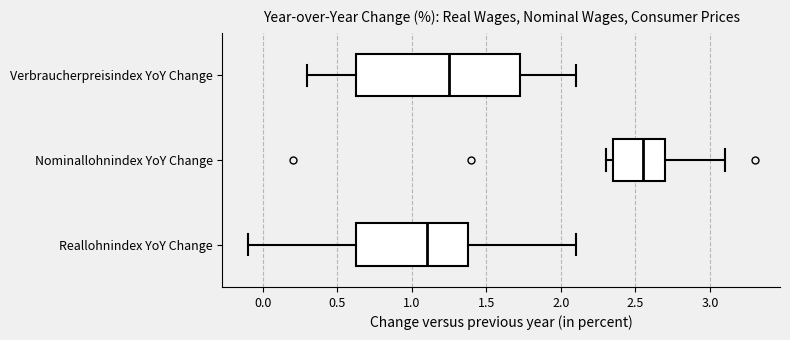

Reading bottom to top, read every box against the x-axis: the position of its median line, the range the box covers, and the ends of its whiskers. The values are not printed on the chart, so give them approximately, as read against the axis.

Reallohnindex YoY Change: median 1.10, box 0.65 to 1.40, whiskers -0.10 to 2.10
Nominallohnindex YoY Change: median 2.55, box 2.35 to 2.70, whiskers 2.30 to 3.10
Verbraucherpreisindex YoY Change: median 1.25, box 0.65 to 1.75, whiskers 0.30 to 2.10